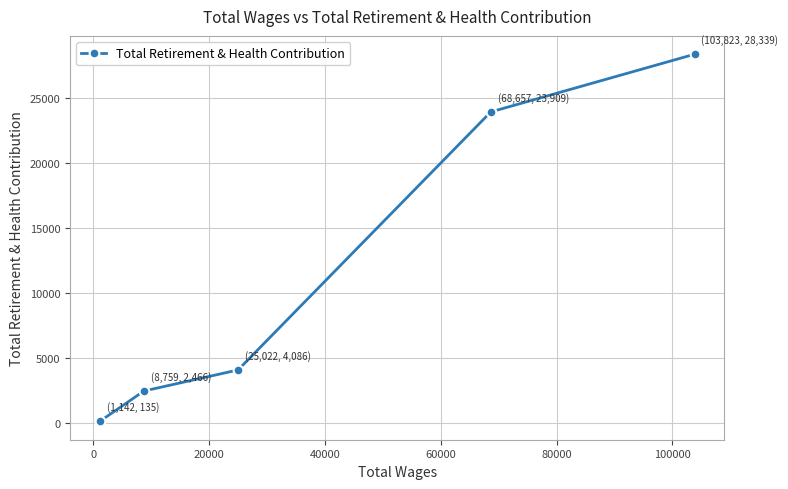

What is the greatest value displayed?

28339